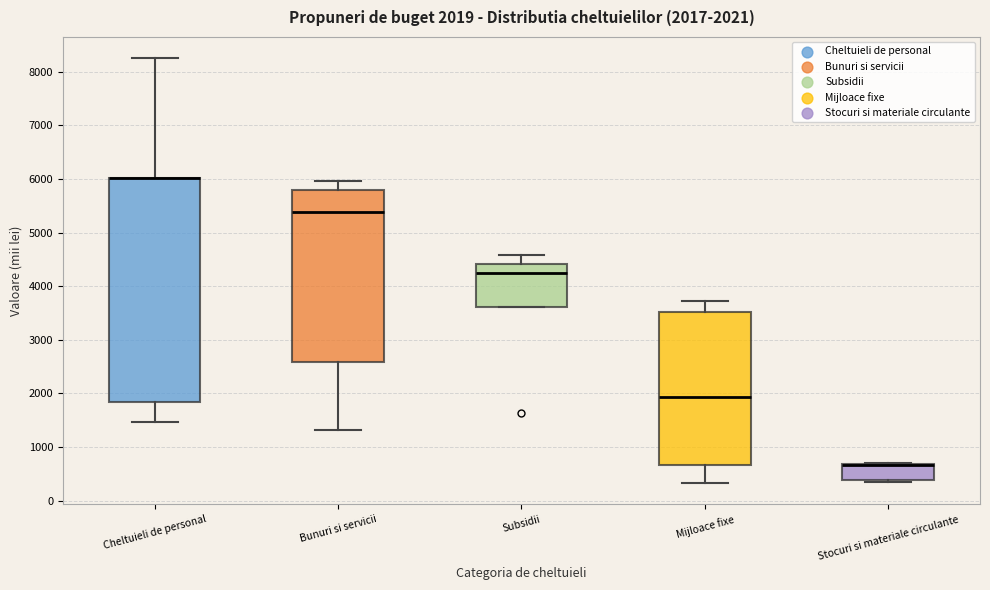

Comparing the boxes themselves (not the whiskers), which one is the tallest?

Cheltuieli de personal